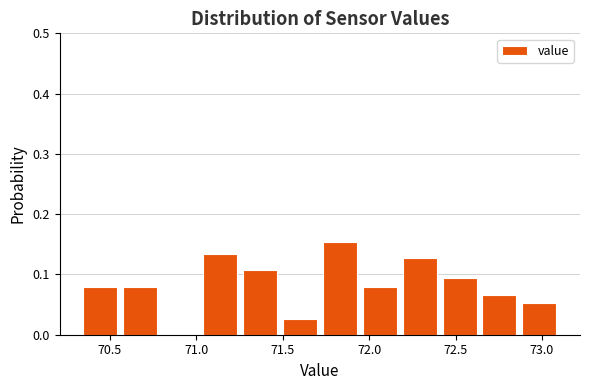

Over which range of the x-axis is the bar tallest?

71.70 to 71.95